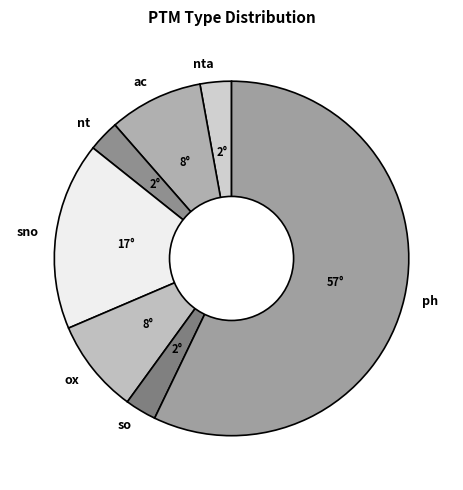

Approximately how many times larger is the value at nt compared to so?

1.0